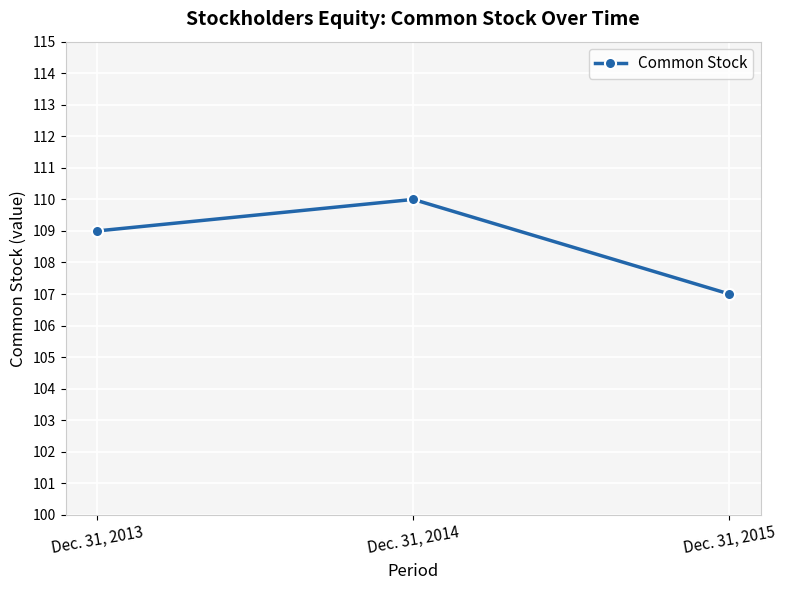

Reading left to right, transcribe all the data shown in this chart.

Dec. 31, 2013=109	Dec. 31, 2014=110	Dec. 31, 2015=107